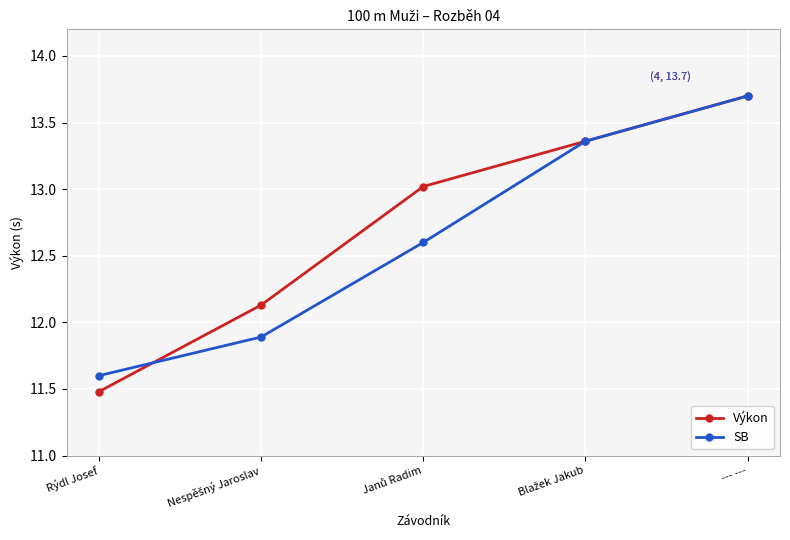

What is the average value of the SB series?

12.6